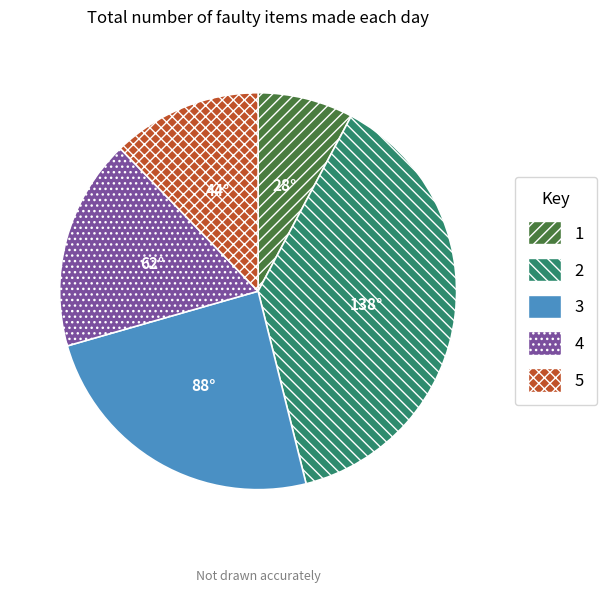

Do 5 and 2 together represent more than half of the pie?

Yes